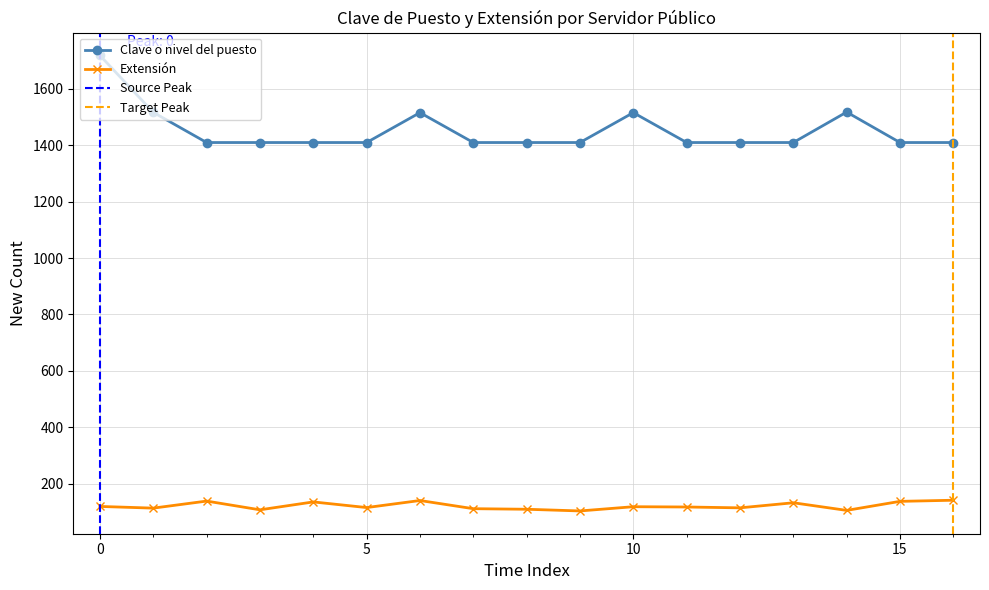

What is the maximum value for Clave o nivel del puesto?

1719